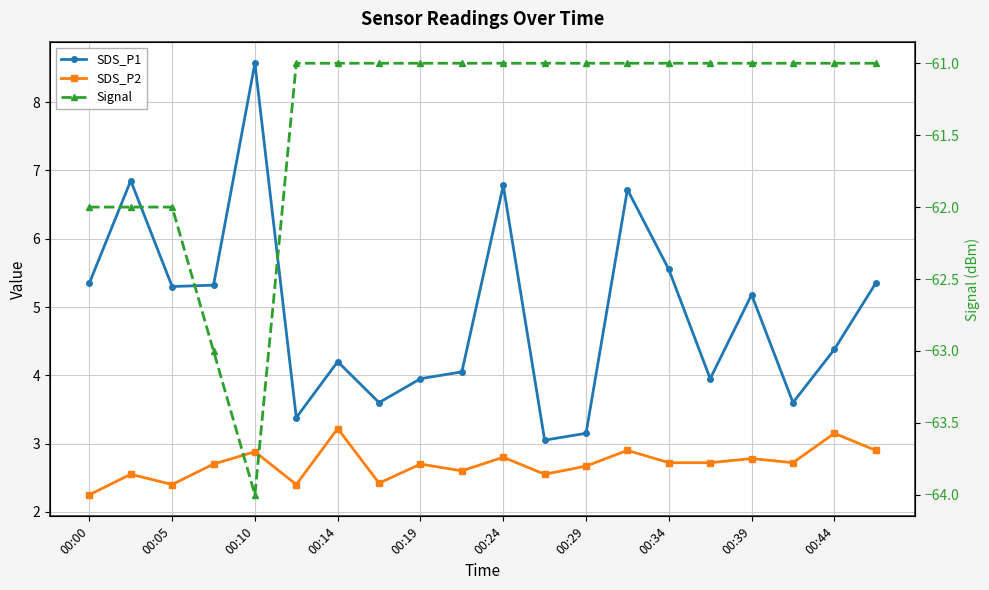

True or false: Signal and SDS_P2 cross at least once.

False